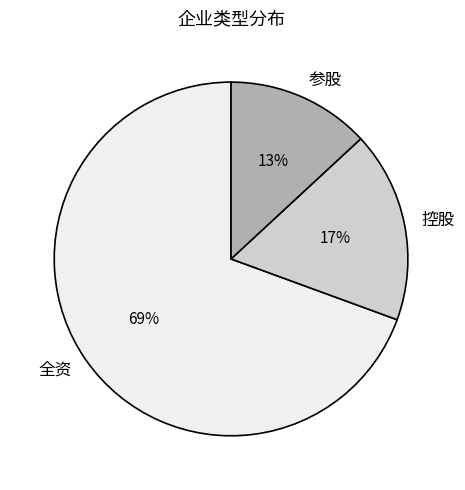

True or false: 控股 accounts for 31% of the total.

False